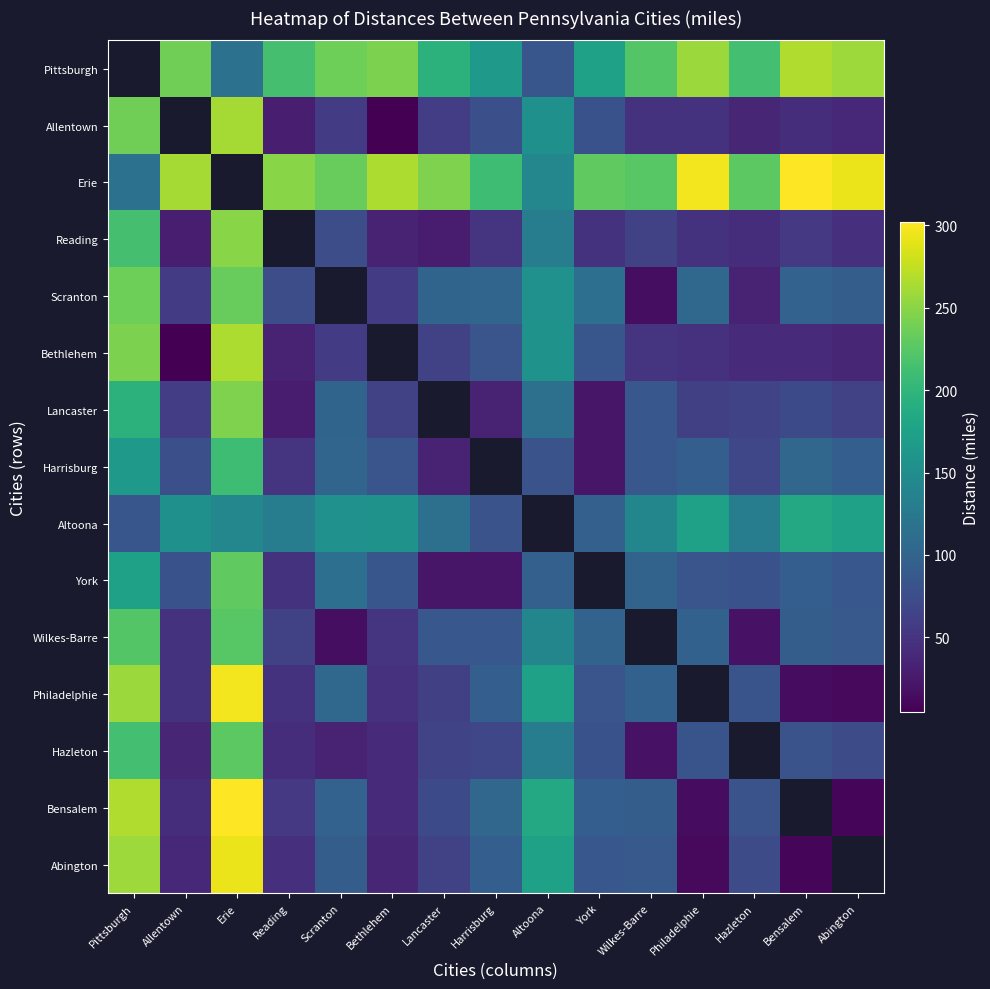

What is the sum of the Pittsburgh values at Abington and Lancaster?

454.0